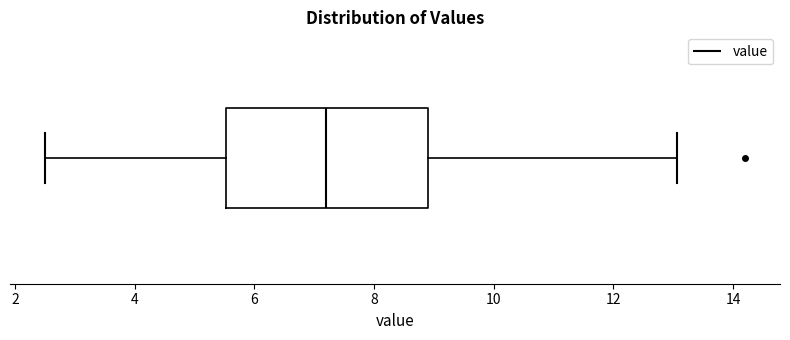

Read this box plot against the x-axis: the position of the median line, the range covered by the box, and the ends of both whiskers. The values are not printed on the chart, so give them approximately, as read against the axis.

median 7.2, box 5.6 to 9.0, whiskers 2.6 to 13.0